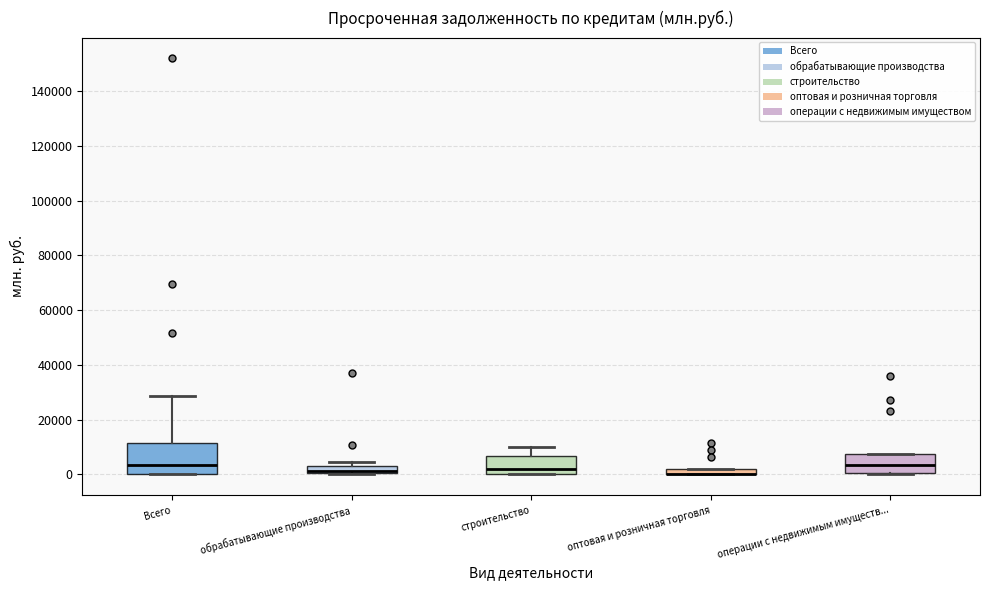

Where is the upper edge of the box for обрабатывающие производства on the y-axis? The values are not printed on the chart, so give them approximately, as read against the axis.

4000